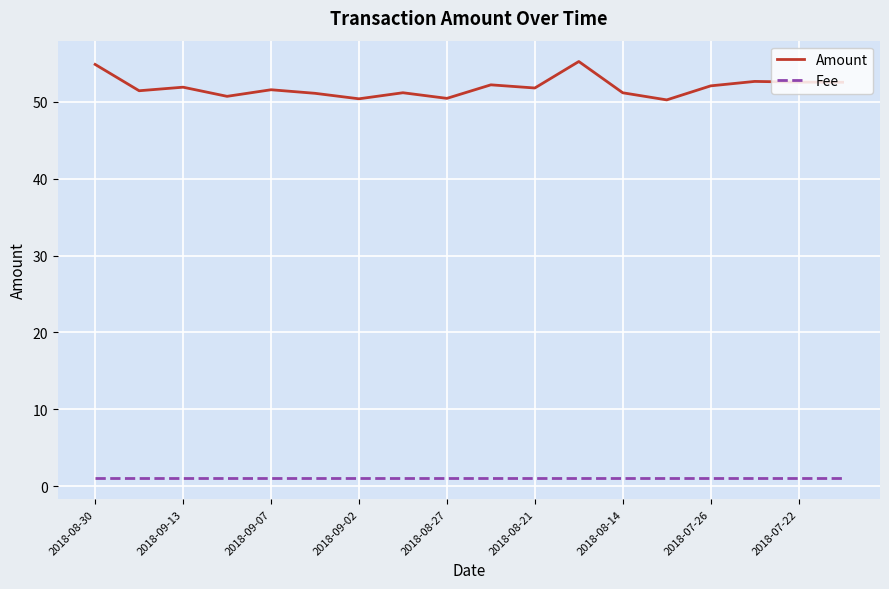

Which series has the largest total across all categories?

Amount